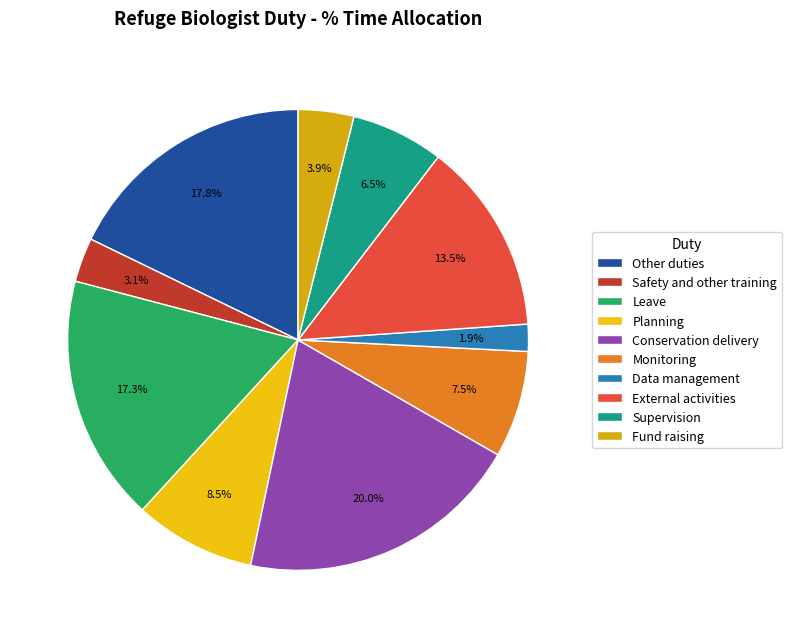

To the nearest percent, what is the average slice percentage?

10%